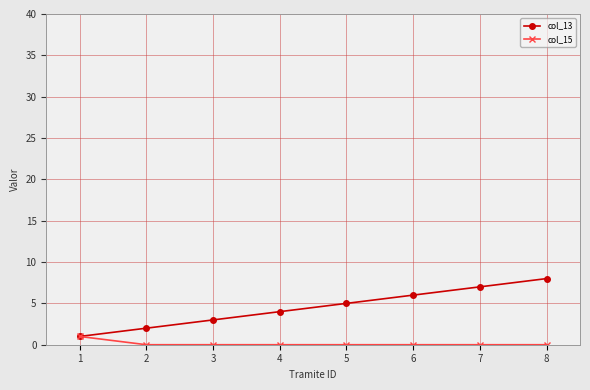

At which label does col_15 reach its peak?

1